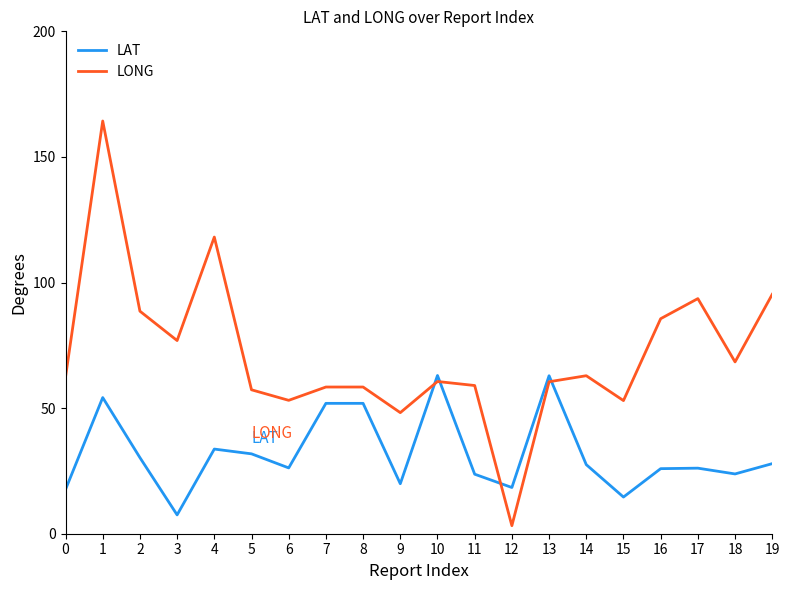

Where does the LAT series first go above 27?

1